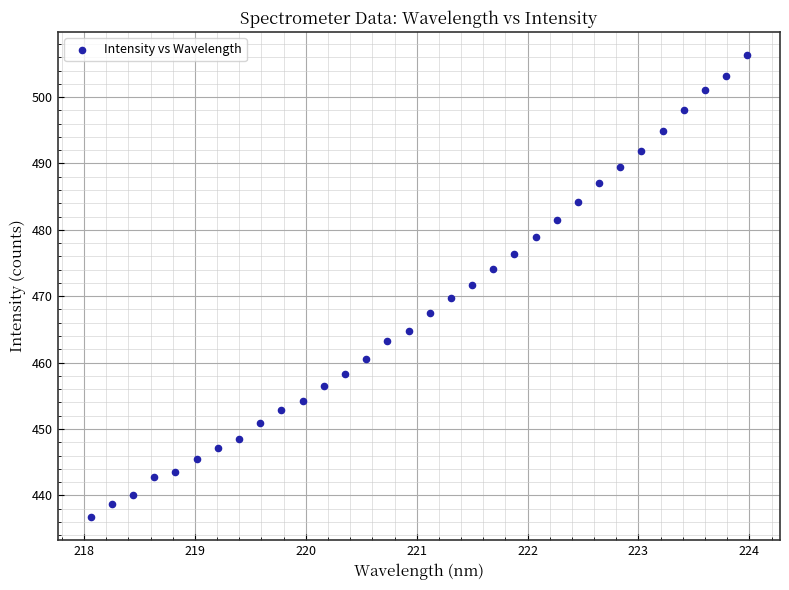

What is the range of Y values (max minus min)?

69.6